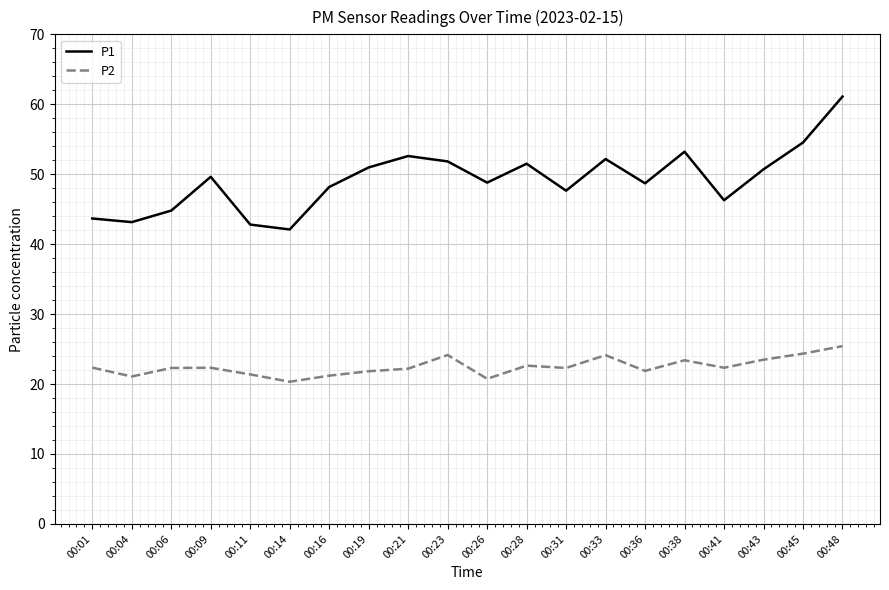

True or false: P1 has a value of 48.7 at 00:36.

True